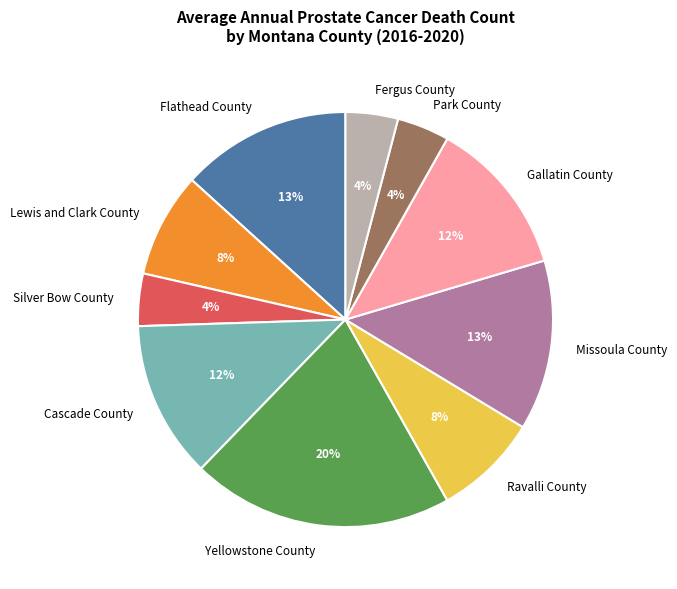

Combined, do Park County and Lewis and Clark County account for over 50%?

No